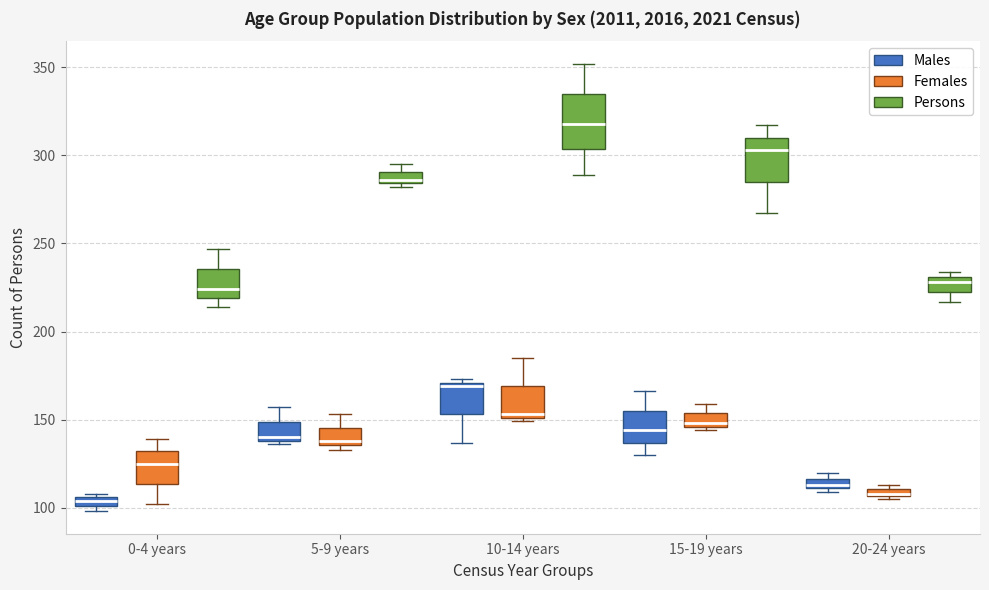

Which box has the highest median line?

10-14 years (Persons)